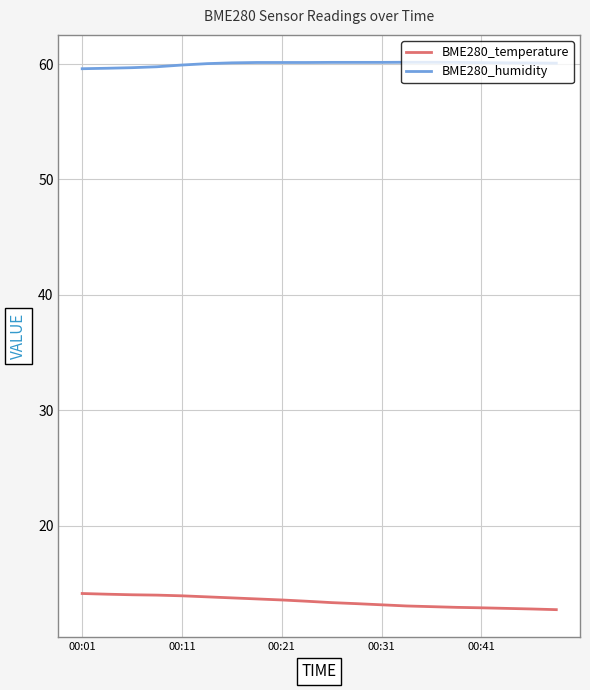

What is the lowest value of the BME280_humidity series?

59.6